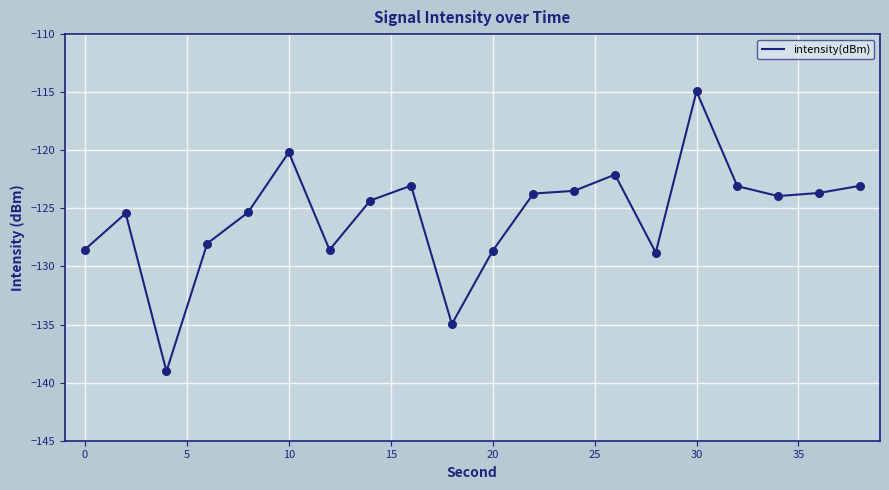

What is the minimum value shown in the chart?

-139.0